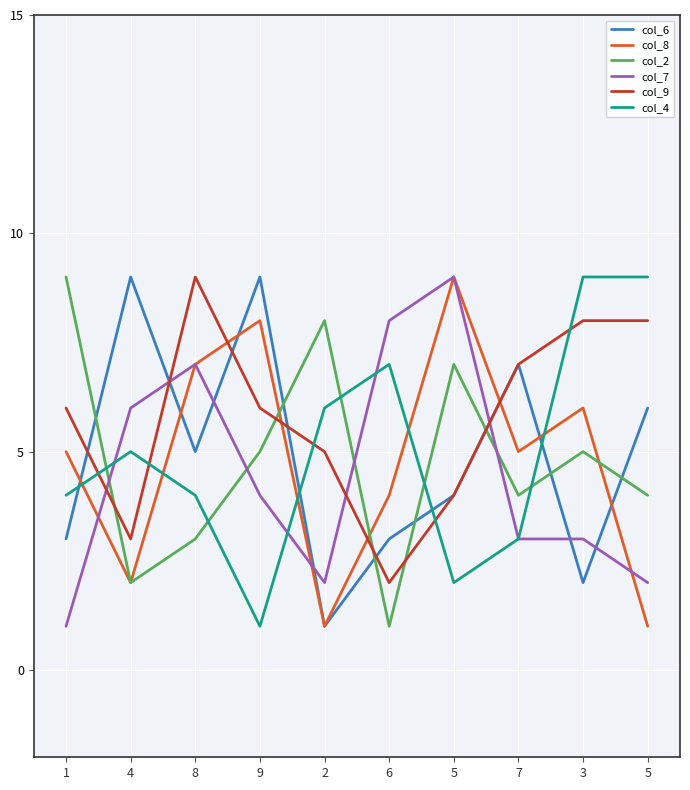

At how many categories does at least one series exceed 8?

7